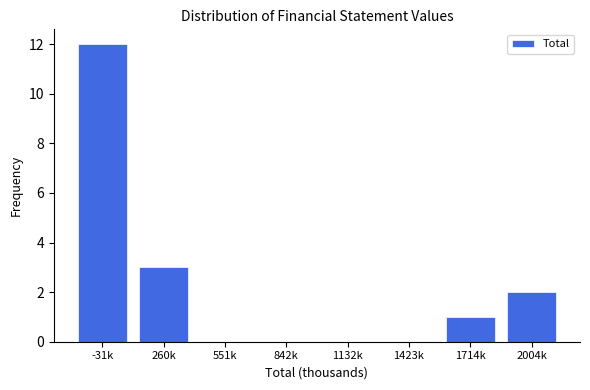

Reading left to right, list all the values displayed in this chart.

-31k=12	260k=3	551k=0	842k=0	1132k=0	1423k=0	1714k=1	2004k=2